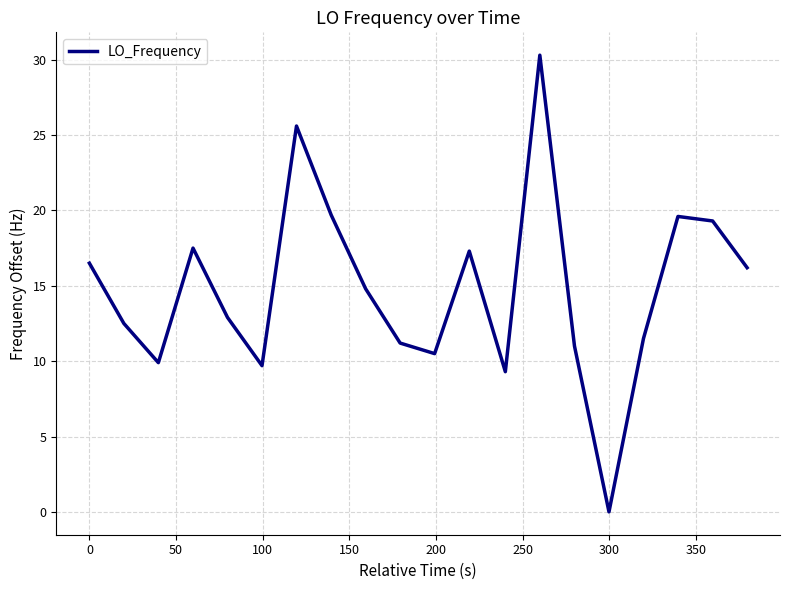

What is the maximum value shown in the chart?

30.3